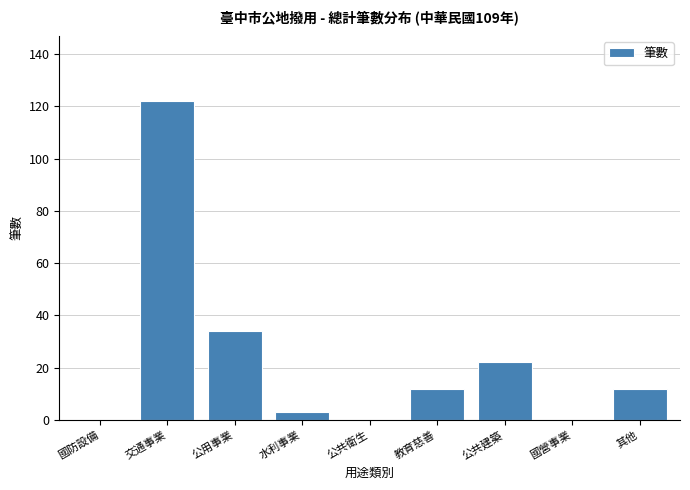

Reading right to left, list all the values displayed in this chart.

其他=12	國營事業=0	公共建築=22	教育慈善=12	公共衛生=0	水利事業=3	公用事業=34	交通事業=122	國防設備=0